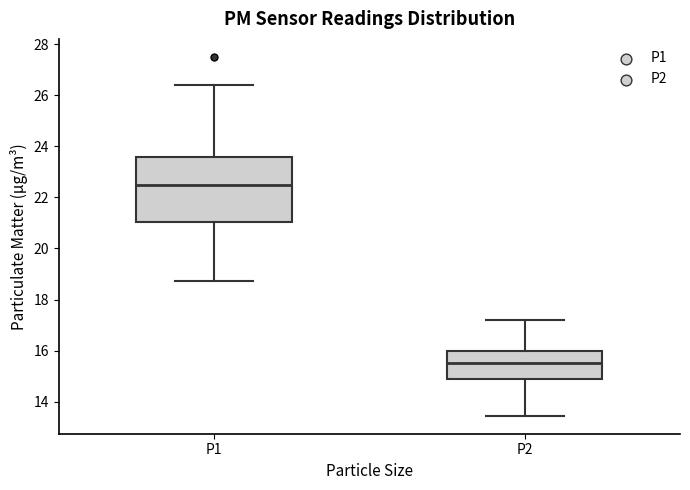

Which box has the highest median line?

P1